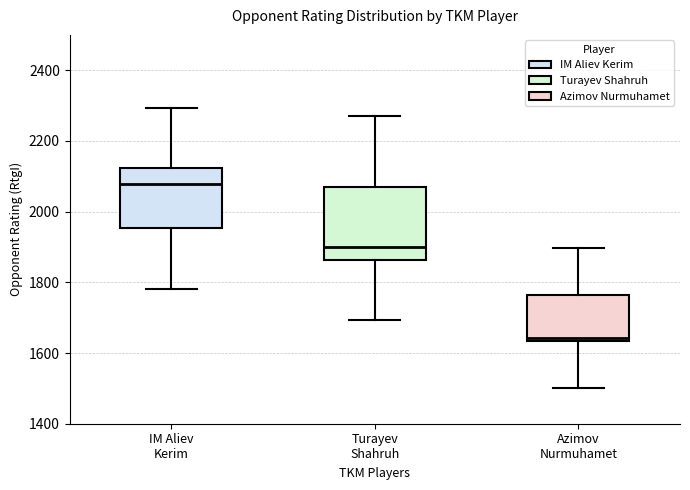

Reading left to right, read every box against the y-axis: the position of its median line, the range the box covers, and the ends of its whiskers. The values are not printed on the chart, so give them approximately, as read against the axis.

IM Aliev Kerim: median 2080, box 1960 to 2120, whiskers 1780 to 2300
Turayev Shahruh: median 1900, box 1860 to 2080, whiskers 1700 to 2280
Azimov Nurmuhamet: median 1640 (just above the box's lower edge), box 1640 to 1760, whiskers 1500 to 1900